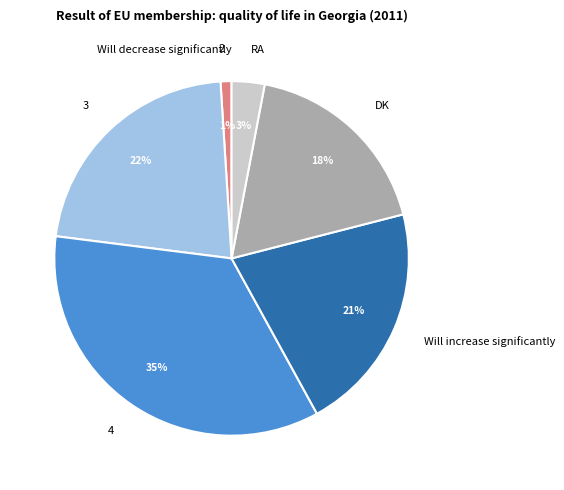

Does RA account for over 50% of the chart?

No